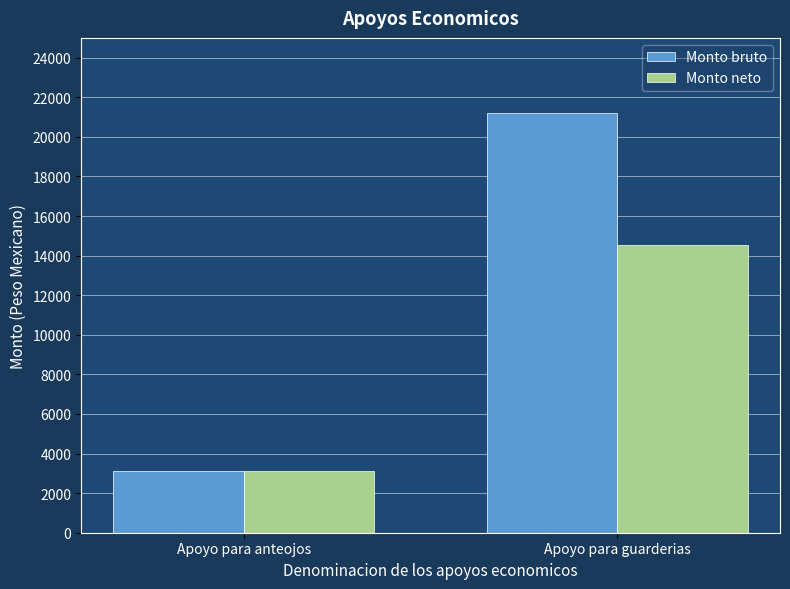

What is the sum of all Monto neto values?

17615